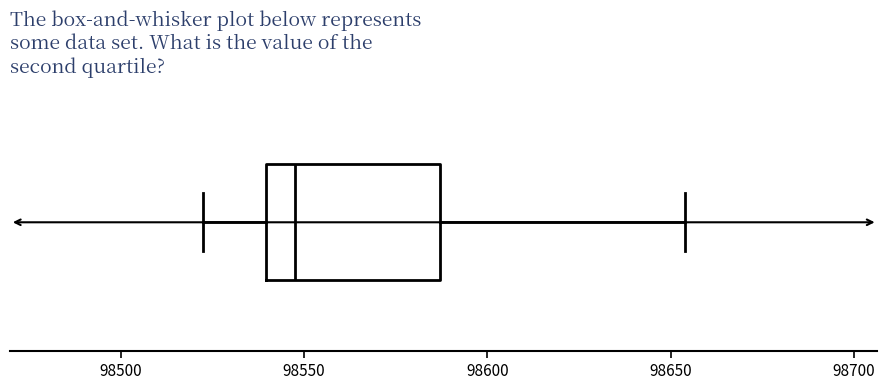

Where is the right edge of the box on the x-axis? The values are not printed on the chart, so give them approximately, as read against the axis.

98585